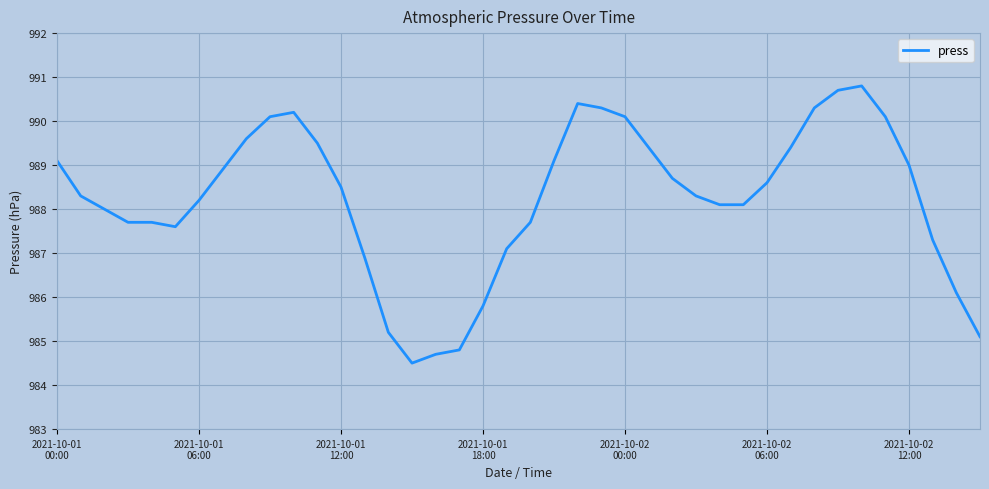

What is the maximum value shown in the chart?

990.8